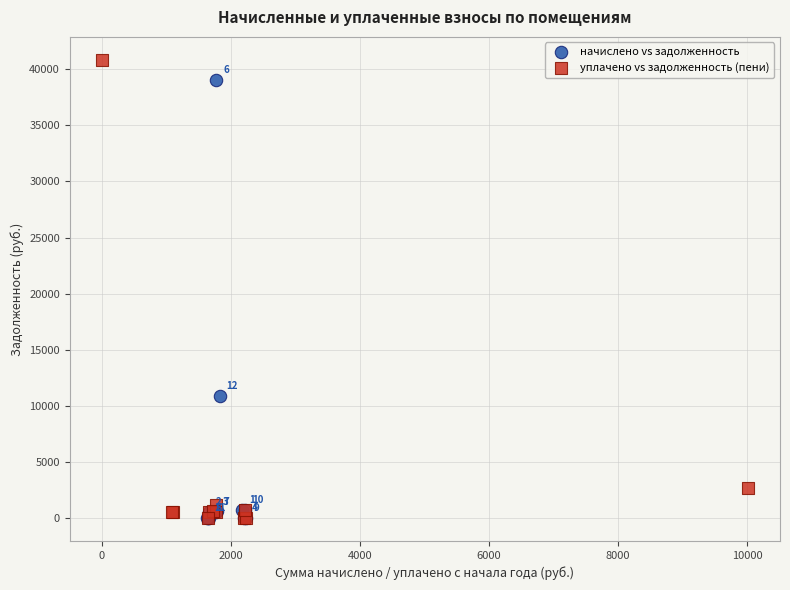

What are all the series names shown in the legend?

начислено vs задолженность, уплачено vs задолженность (пени)